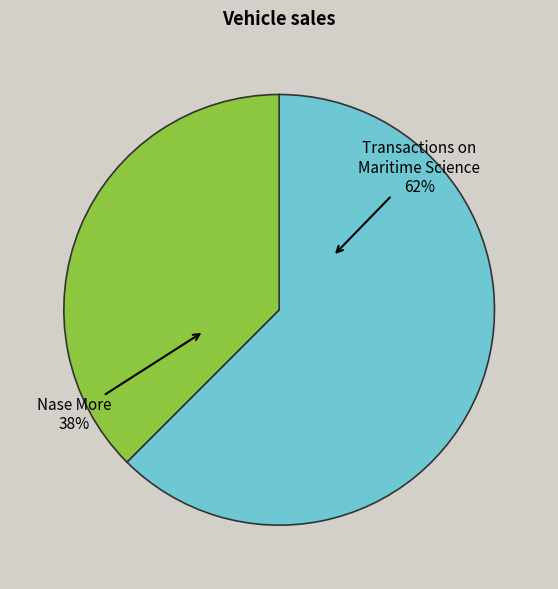

To the nearest percent, what is the average slice percentage?

50%